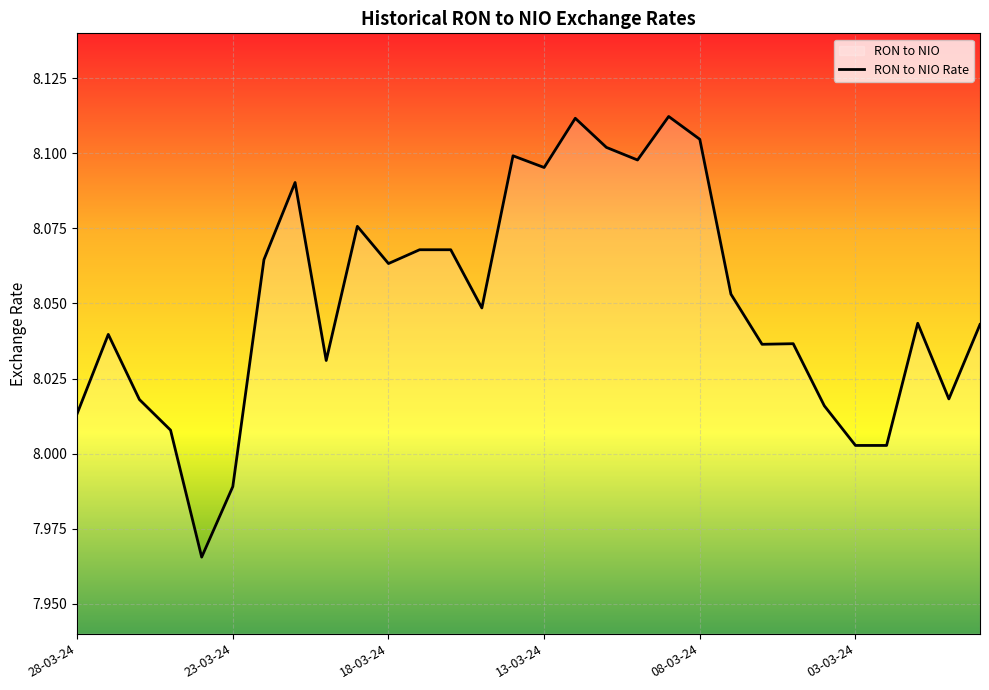

Between 23-03-24 and 03-03-24, which is larger?

03-03-24